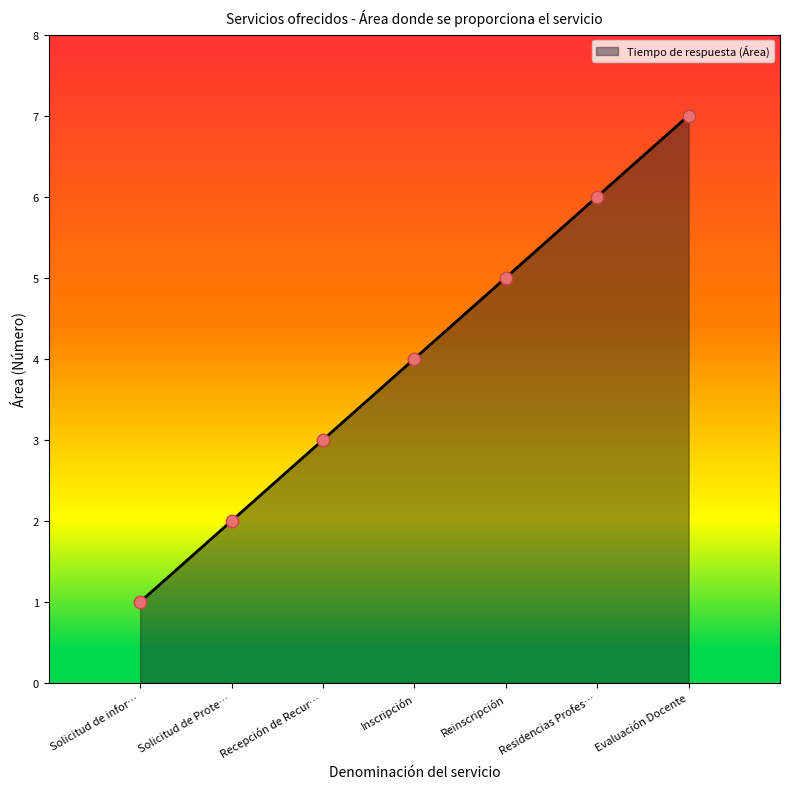

What is the change in value from Inscripción to Evaluación Docente?

+3